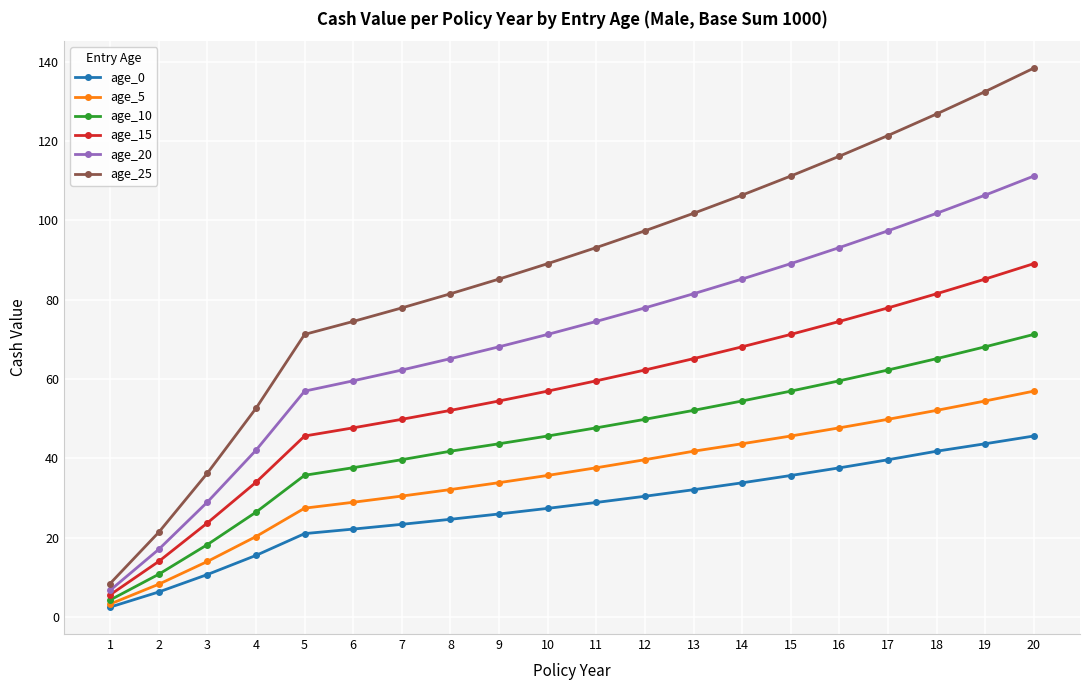

The age_20 series shows 145.4 at 17. True or false?

False